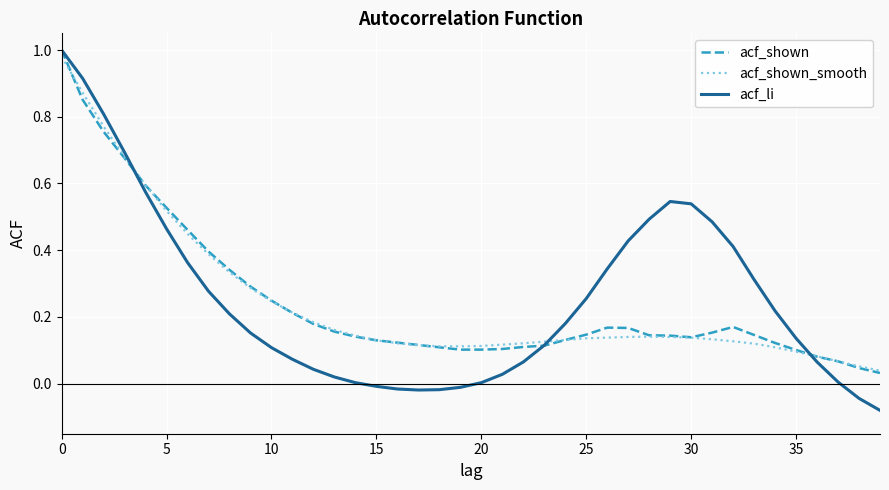

Which series has the largest range (max minus min)?

acf_li